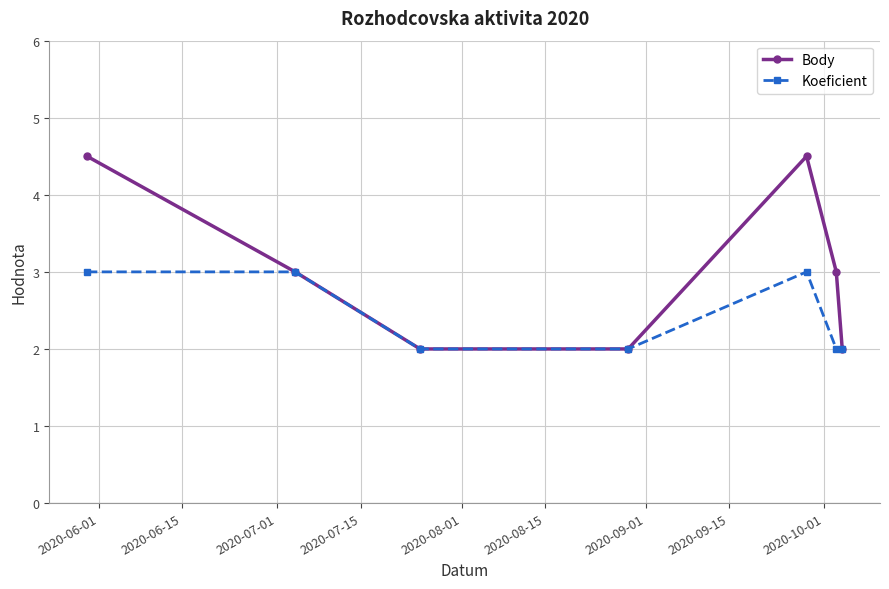

What are all the series names shown in the legend?

Body, Koeficient